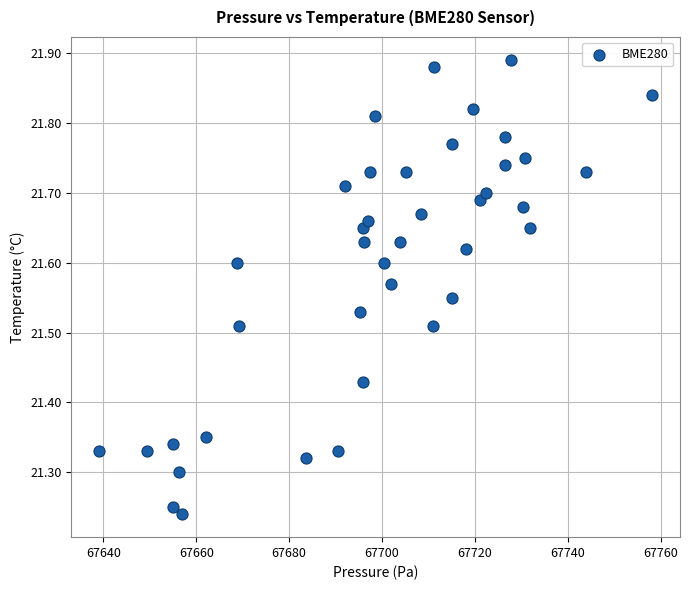

What is the range of X values (max minus min)?

119.1